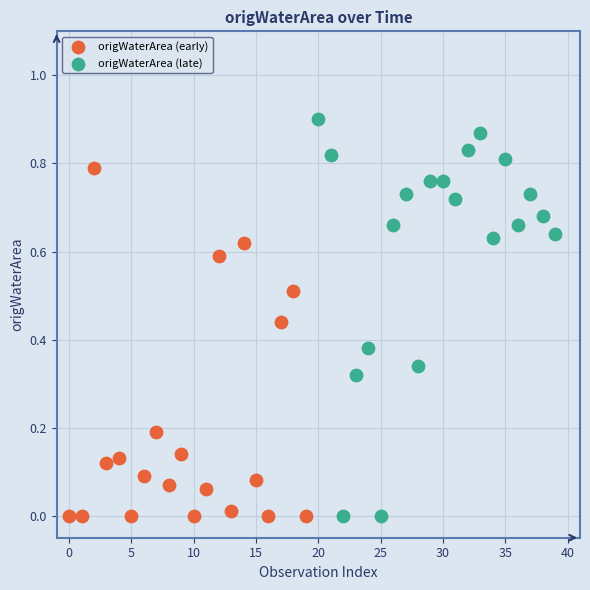

Which series has the widest spread of Y values?

origWaterArea (late)